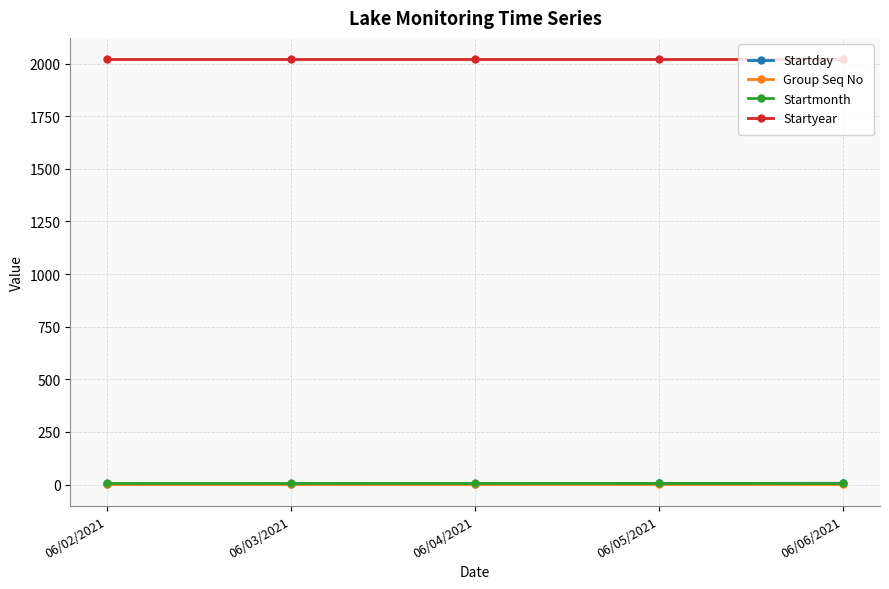

What is the label of the 4th point from the right?

06/03/2021